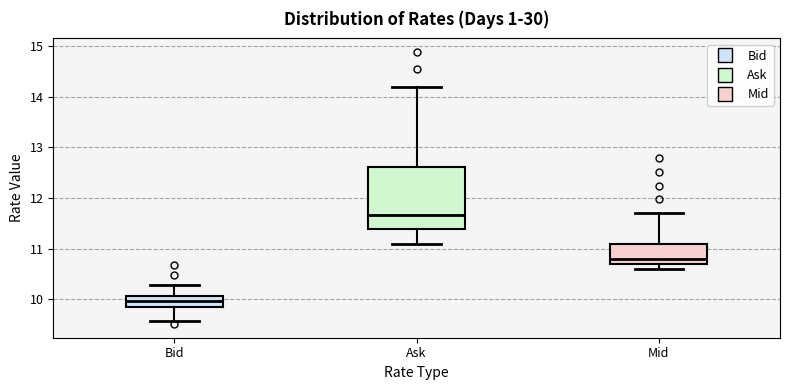

Reading left to right, transcribe this box plot: for each box, give where its median line is, the range the box spans, and where its two whiskers end, as read against the y-axis. The values are not printed on the chart, so give them approximately, as read against the axis.

Bid: median 10.0, box 9.9 to 10.1, whiskers 9.6 to 10.3
Ask: median 11.7, box 11.4 to 12.6, whiskers 11.1 to 14.2
Mid: median 10.8, box 10.7 to 11.1, whiskers 10.6 to 11.7